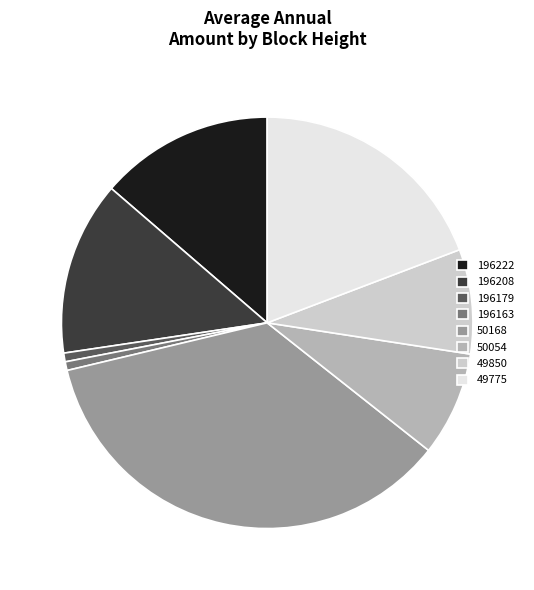

How many segments does this pie chart have?

8